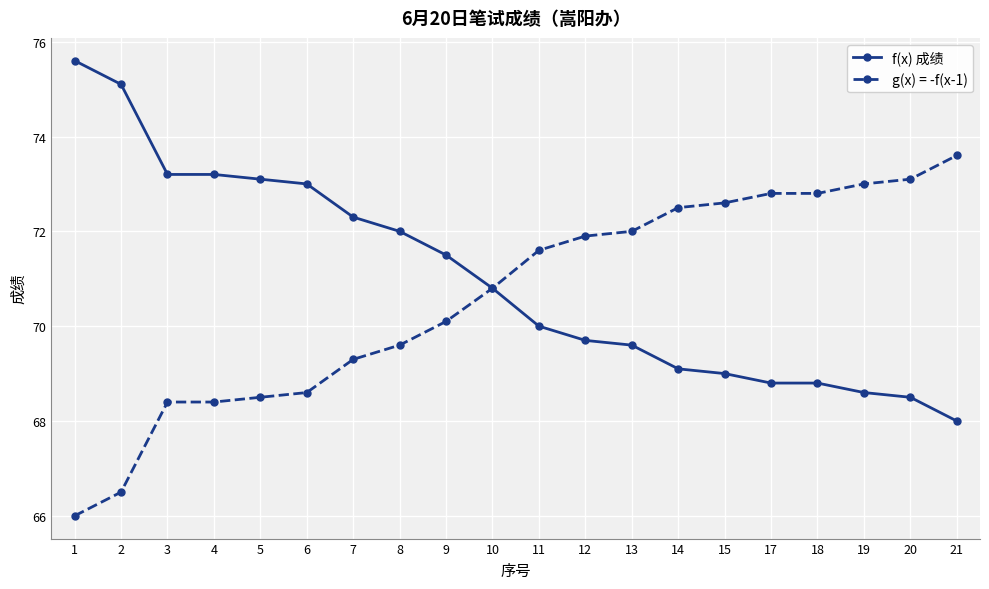

What is the value of the f(x) 成绩 point at the 15th from the left?

69.0